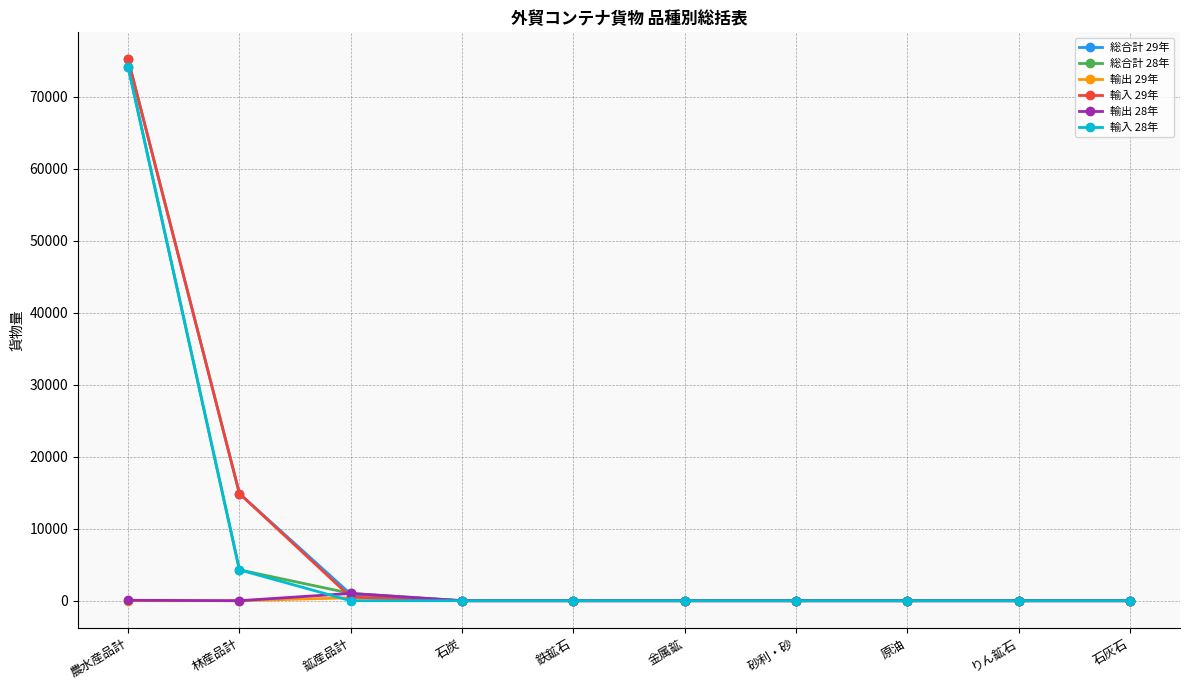

What is the greatest value displayed?

75151